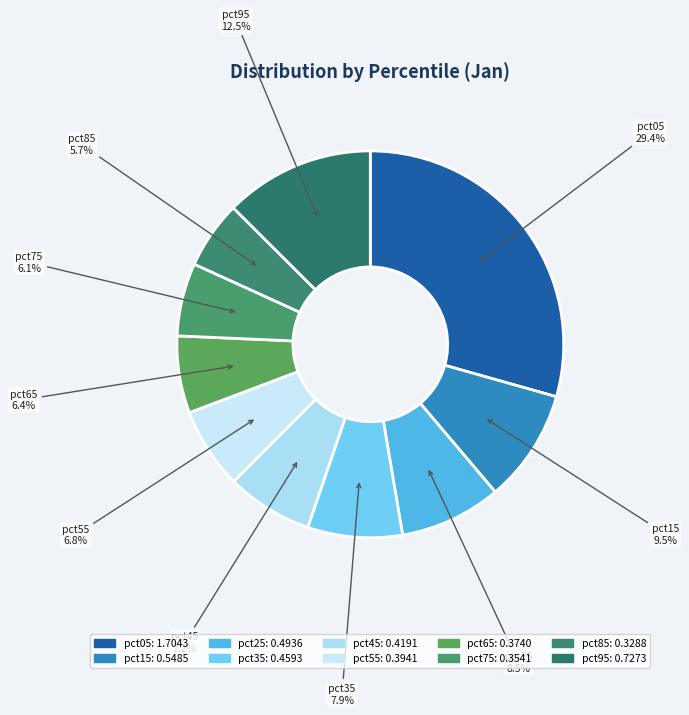

To the nearest percent, what is the difference between the largest and smallest slice percentages?

24%